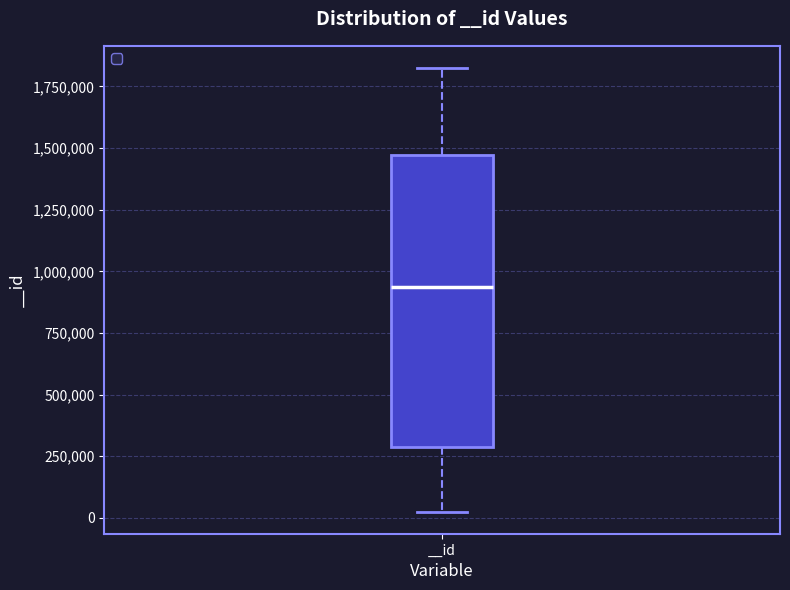

Read this box plot against the y-axis: the position of the median line, the range covered by the box, and the ends of both whiskers. The values are not printed on the chart, so give them approximately, as read against the axis.

median 950000, box 300000 to 1450000, whiskers 50000 to 1800000